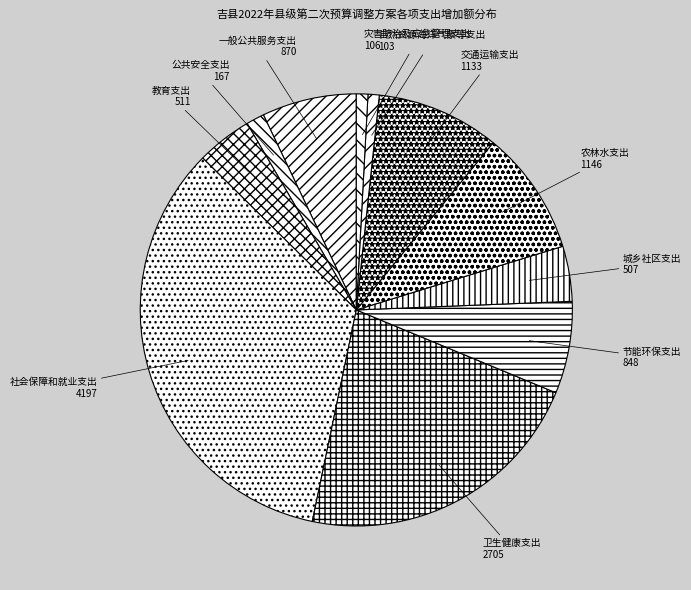

Which category has the biggest portion of the pie?

社会保障和就业支出